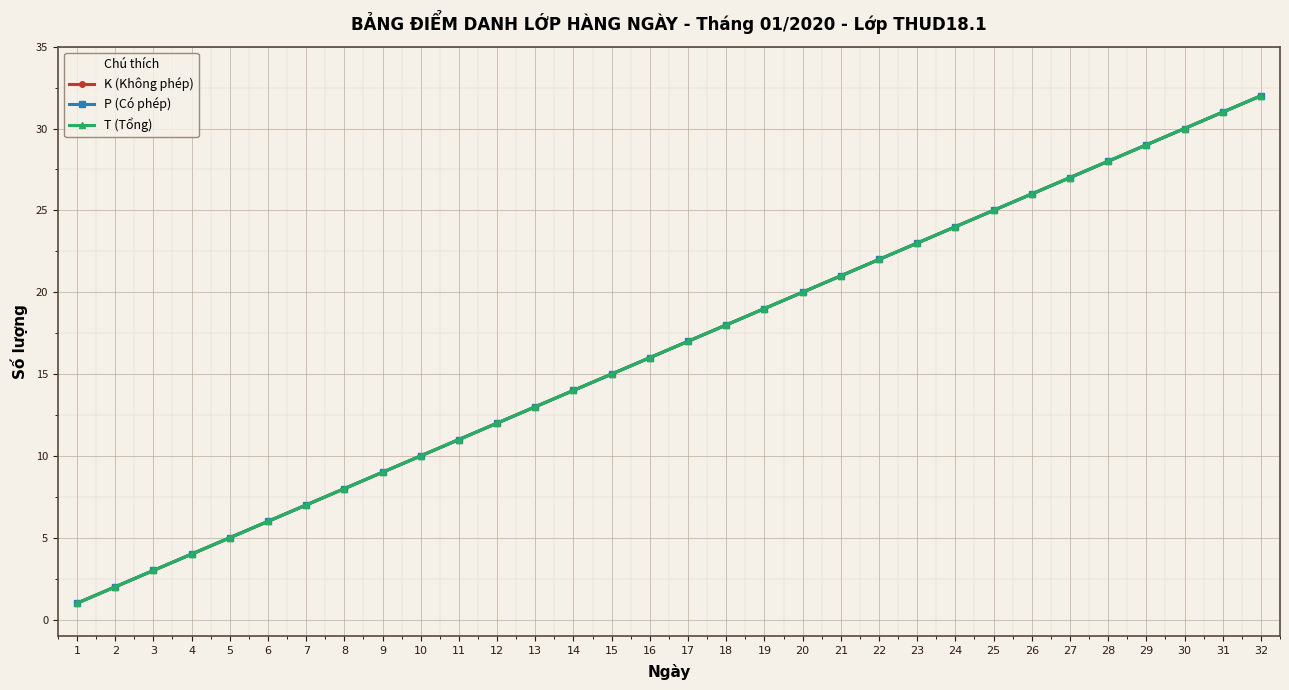

Reading left to right, extract all data points from this chart.

K (Không phép): 1=1	2=2	3=3	4=4	5=5	6=6	7=7	8=8	9=9	10=10	11=11	12=12	13=13	14=14	15=15	16=16	17=17	18=18	19=19	20=20	21=21	22=22	23=23	24=24	25=25	26=26	27=27	28=28	29=29	30=30	31=31	32=32
P (Có phép): 1=1	2=2	3=3	4=4	5=5	6=6	7=7	8=8	9=9	10=10	11=11	12=12	13=13	14=14	15=15	16=16	17=17	18=18	19=19	20=20	21=21	22=22	23=23	24=24	25=25	26=26	27=27	28=28	29=29	30=30	31=31	32=32
T (Tổng): 1=1	2=2	3=3	4=4	5=5	6=6	7=7	8=8	9=9	10=10	11=11	12=12	13=13	14=14	15=15	16=16	17=17	18=18	19=19	20=20	21=21	22=22	23=23	24=24	25=25	26=26	27=27	28=28	29=29	30=30	31=31	32=32